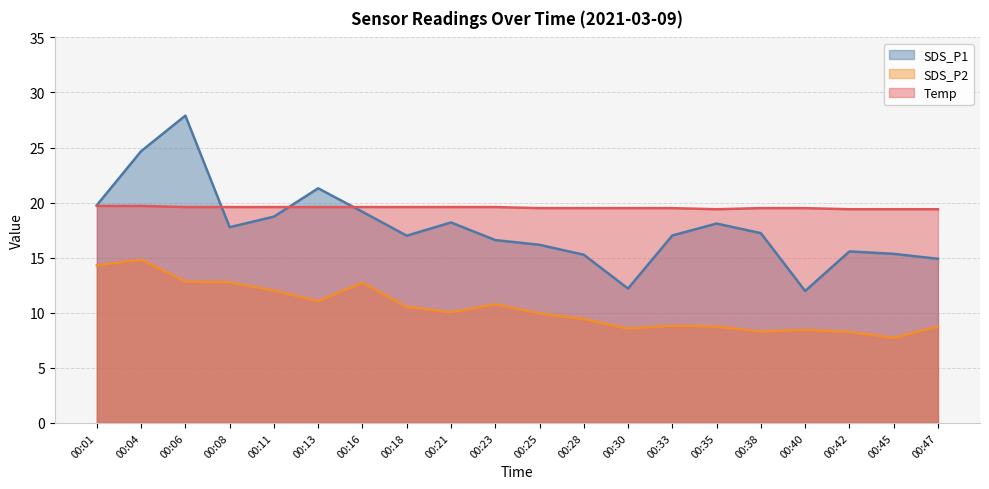

True or false: SDS_P2 has a value of 8.4 at 00:40.

True